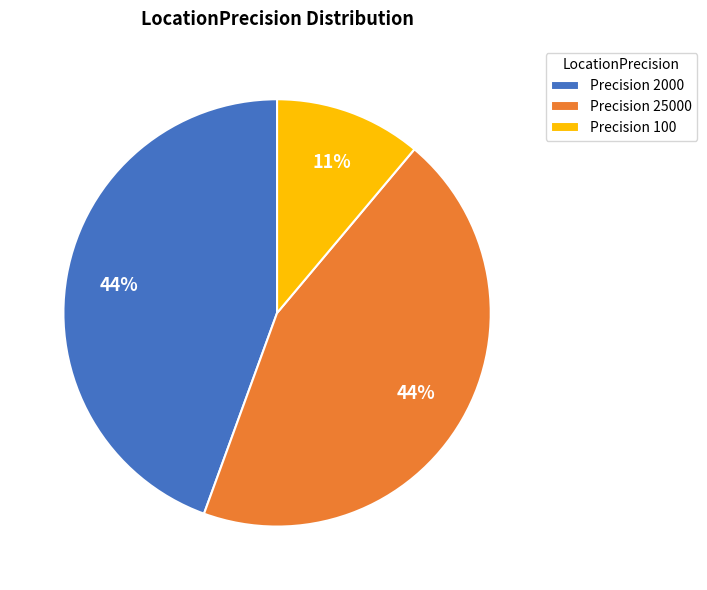

Is the sum of Precision 25000 and Precision 100 greater than half?

Yes